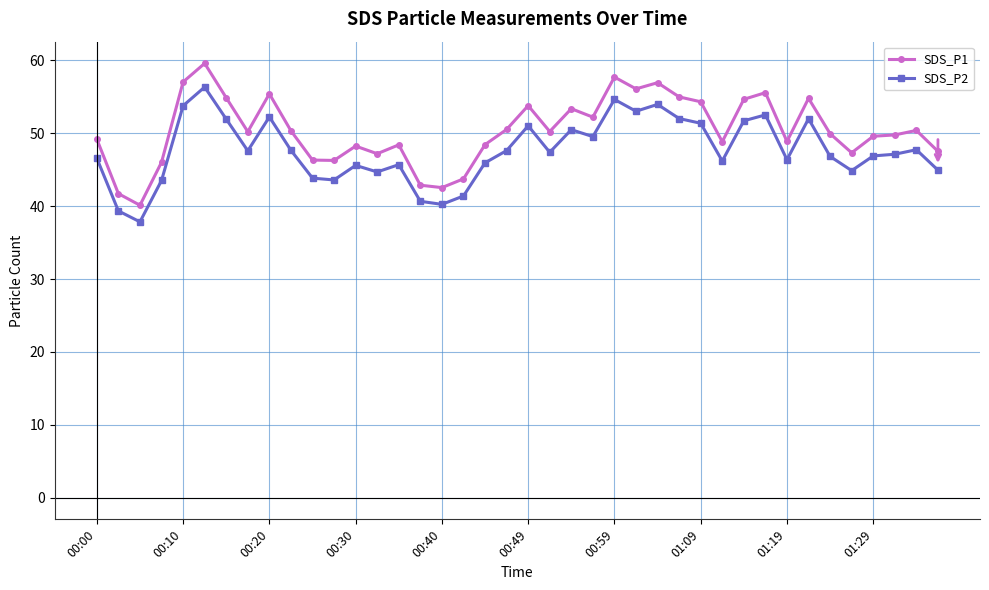

Which series has the largest total across all categories?

SDS_P1